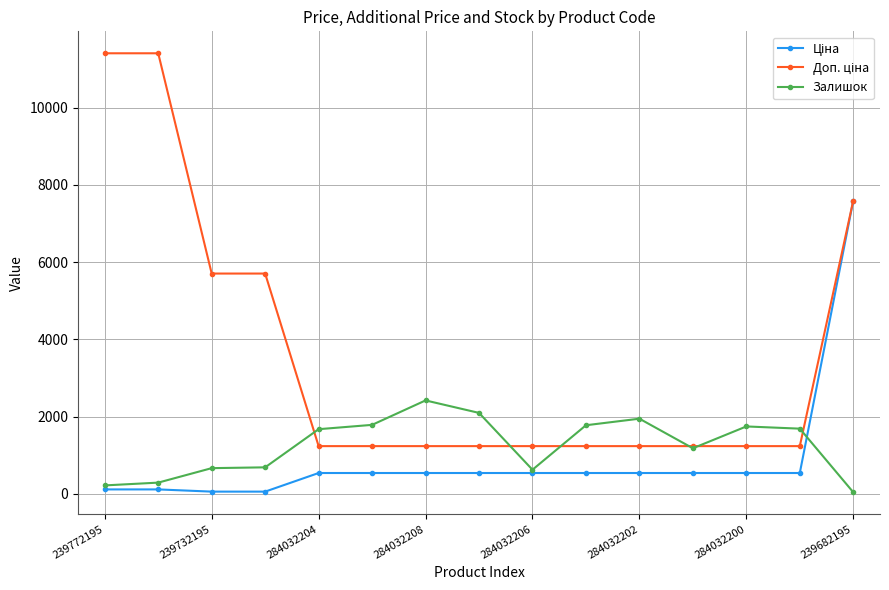

What is the greatest value displayed?

11410.0